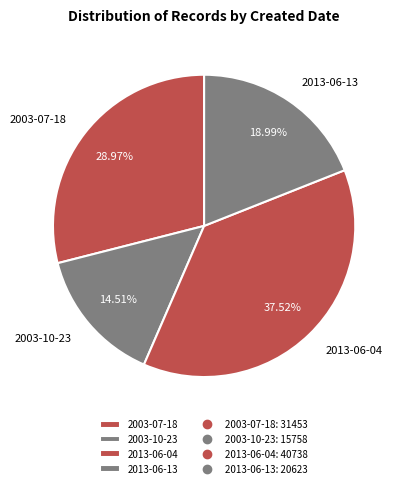

Combined, what portion of the pie is 2013-06-04 and 2013-06-13?

56.5%